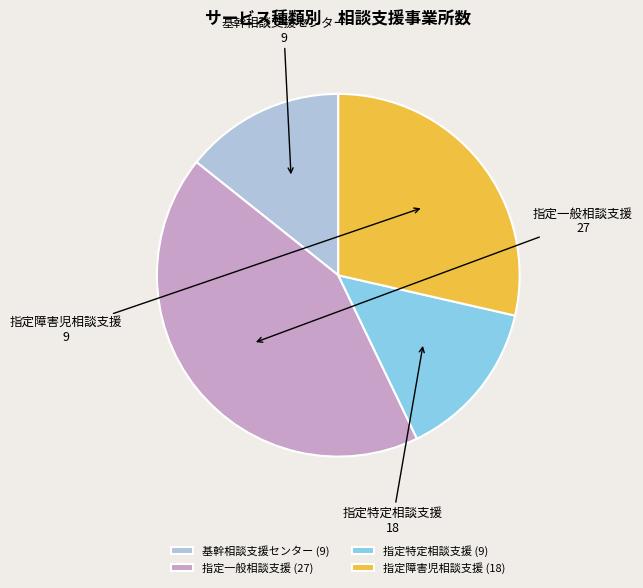

How many segments does this pie chart have?

4